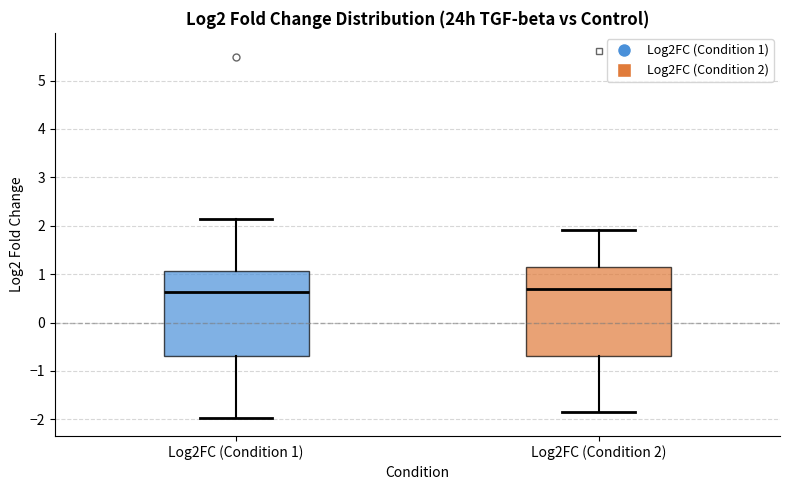

Reading left to right, read every box against the y-axis: the position of its median line, the range the box covers, and the ends of its whiskers. The values are not printed on the chart, so give them approximately, as read against the axis.

Log2FC (Condition 1): median 0.6, box -0.7 to 1.1, whiskers -2.0 to 2.1
Log2FC (Condition 2): median 0.7, box -0.7 to 1.2, whiskers -1.8 to 1.9